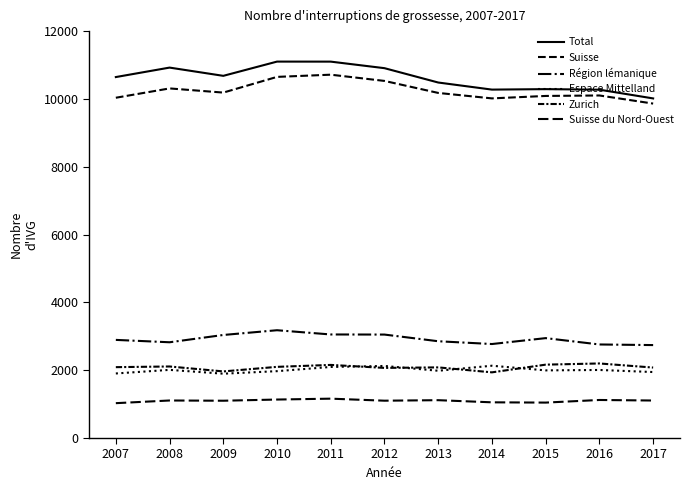

What is the difference between the second highest and second lowest values in the Région lémanique series?

295